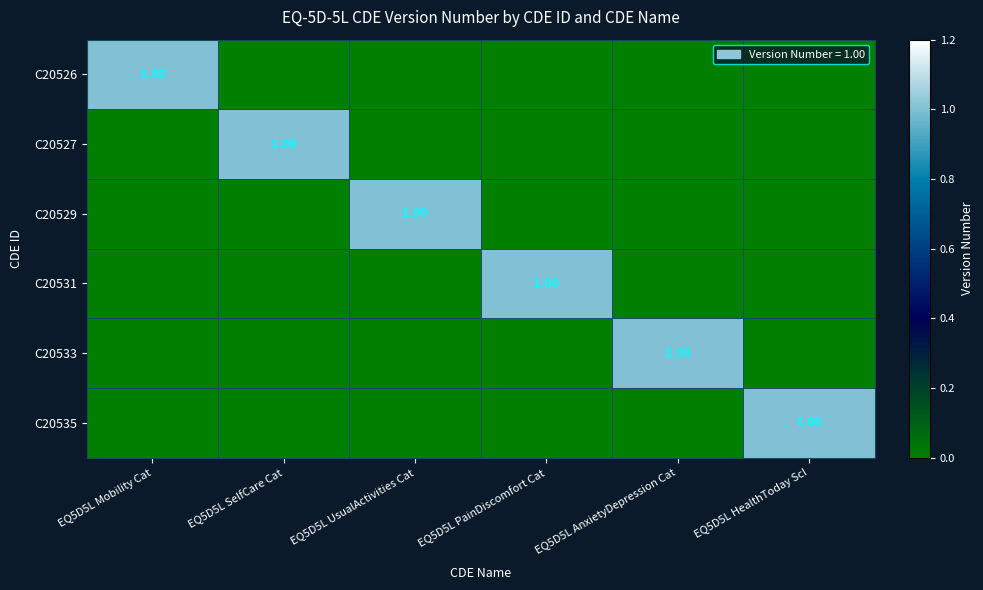

What is the total value across all series at EQ5D5L HealthToday Scl?

1